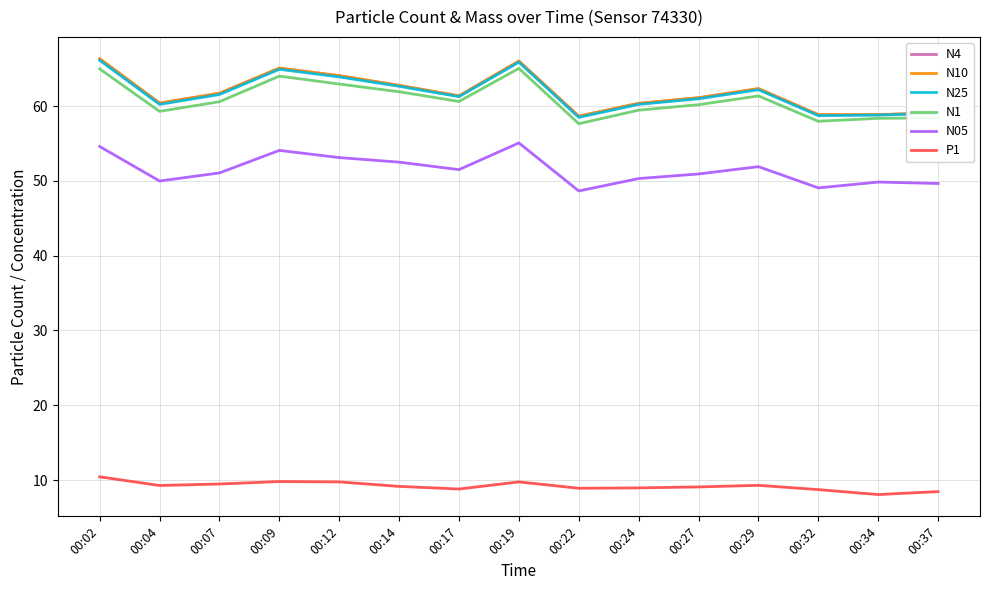

True or false: N1 has a value of 18.0 at 00:32.

False